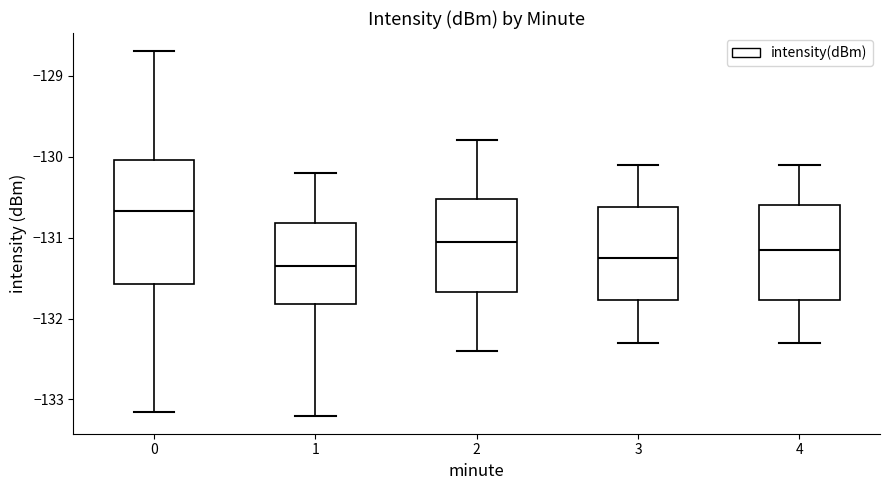

Which box has the lowest median line?

1